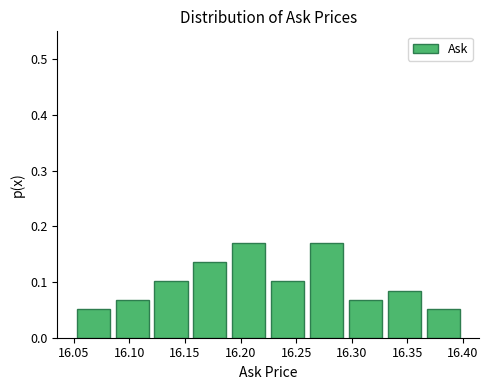

What is the height of the bar covering 16.225 to 16.260 on the x-axis? The values are not printed on the chart, so give them approximately, as read against the axis.

0.10